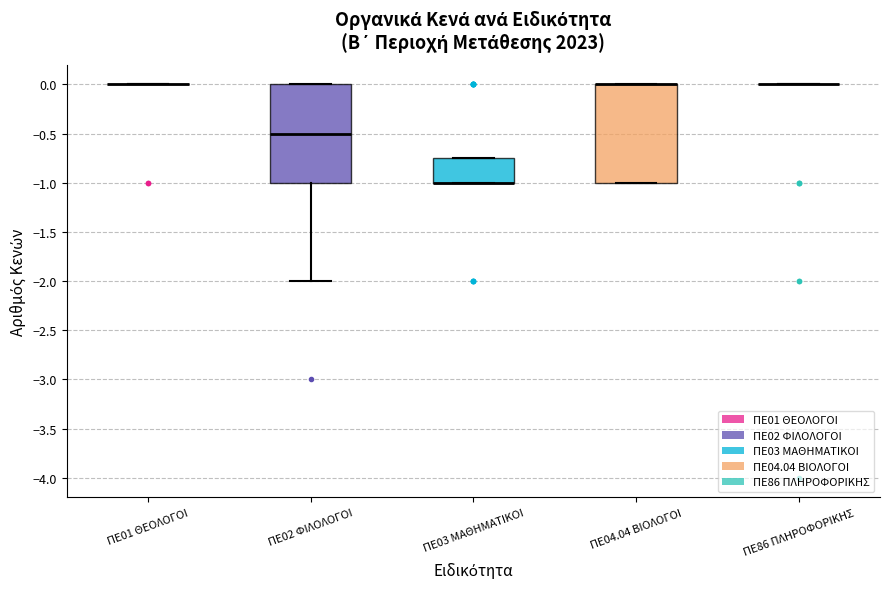

Reading left to right, read every box against the y-axis: the position of its median line, the range the box covers, and the ends of its whiskers. The values are not printed on the chart, so give them approximately, as read against the axis.

ΠΕ01 ΘΕΟΛΟΓΟΙ: box collapsed to a line at 0.00, whiskers 0.00 to 0.00
ΠΕ02 ΦΙΛΟΛΟΓΟΙ: median -0.50, box -1.00 to 0.00, whiskers -2.00 to 0.00
ΠΕ03 ΜΑΘΗΜΑΤΙΚΟΙ: median -1.00 (drawn on the box's lower edge), box -1.00 to -0.75, whiskers -1.00 to -0.75
ΠΕ04.04 ΒΙΟΛΟΓΟΙ: median 0.00 (drawn on the box's upper edge), box -1.00 to 0.00, whiskers -1.00 to 0.00
ΠΕ86 ΠΛΗΡΟΦΟΡΙΚΗΣ: box collapsed to a line at 0.00, whiskers 0.00 to 0.00